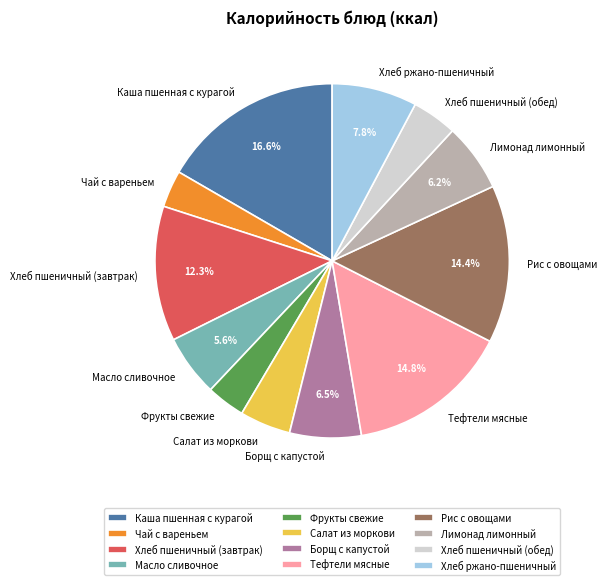

To the nearest percent, what is the difference between the Салат из моркови and Борщ с капустой slice percentages?

2%